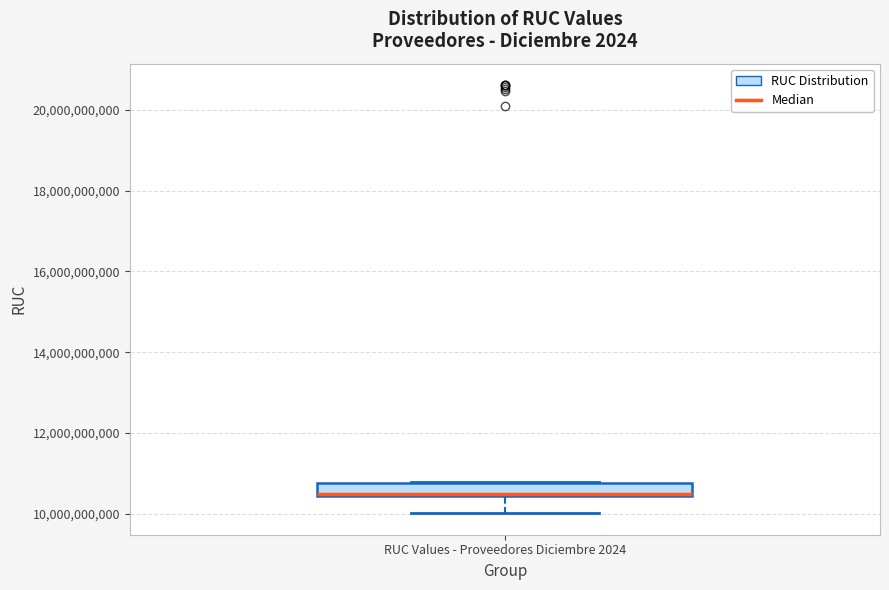

Where is the upper edge of the box for RUC Values - Proveedores Diciembre 2024 on the y-axis? The values are not printed on the chart, so give them approximately, as read against the axis.

10800000000